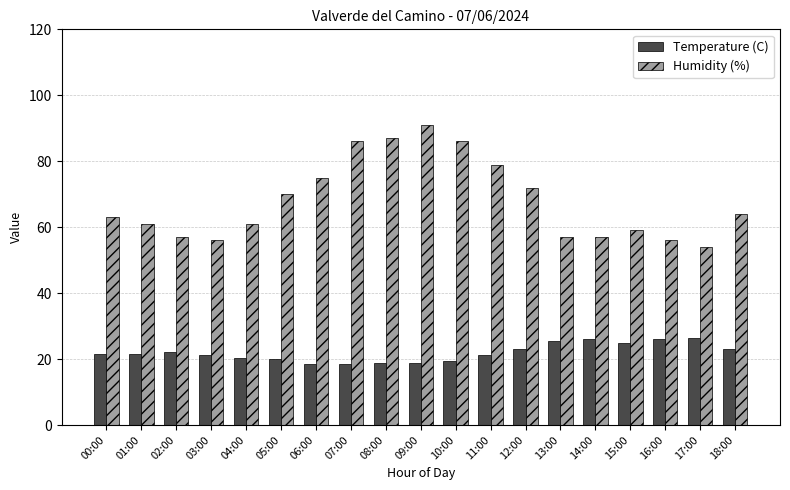

Which series has the largest total across all categories?

Humidity (%)